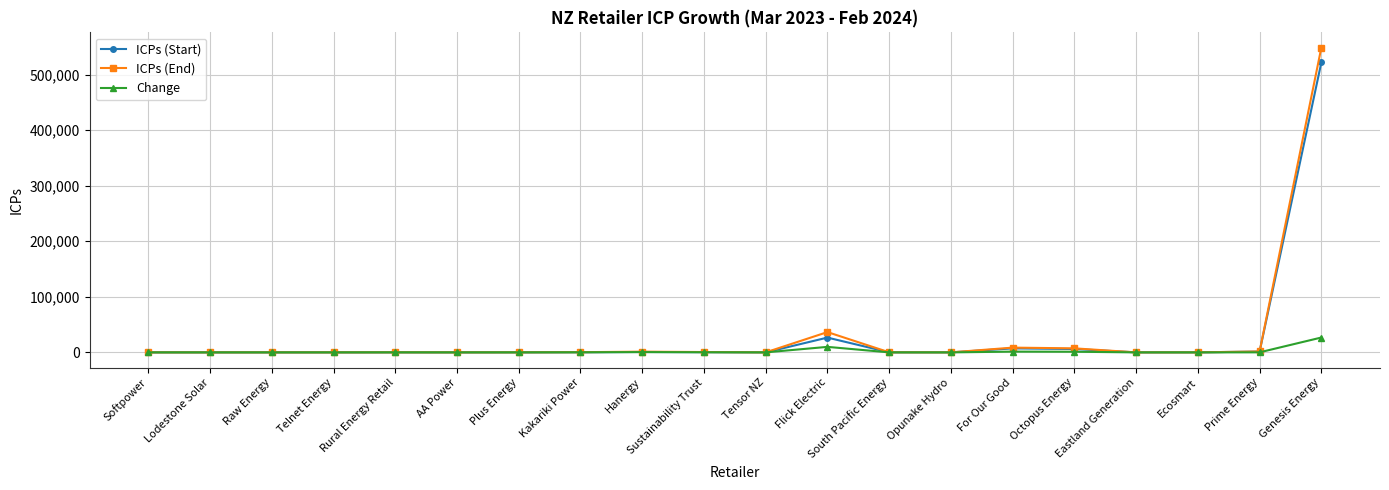

What is the difference between the Change values at Lodestone Solar and Telnet Energy?

9